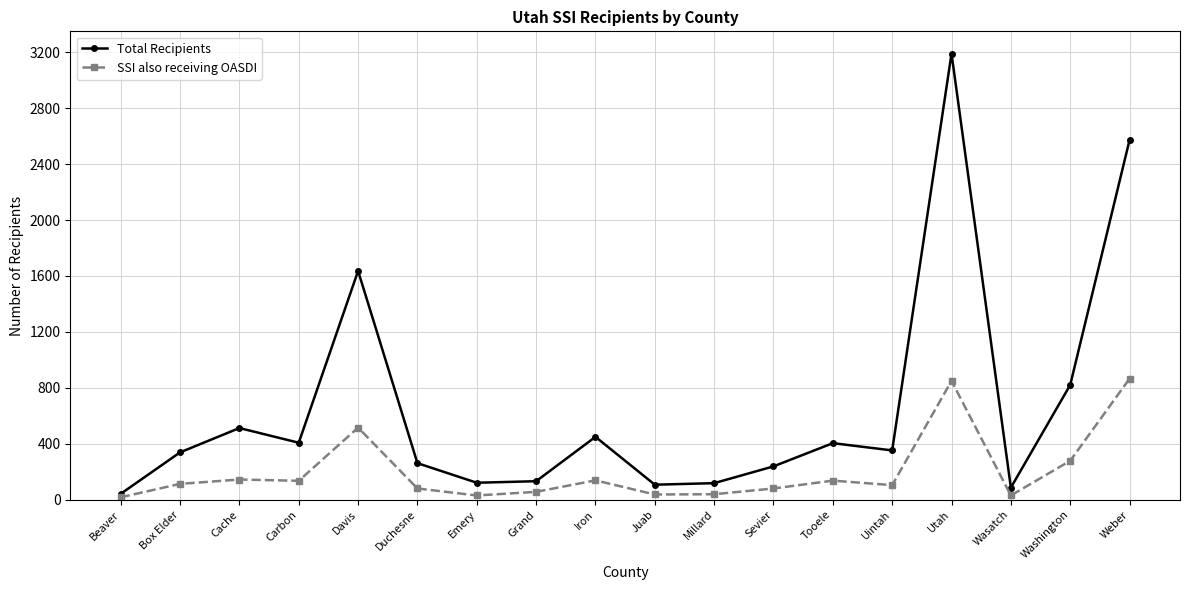

At which category is the sum across all series the highest?

Utah